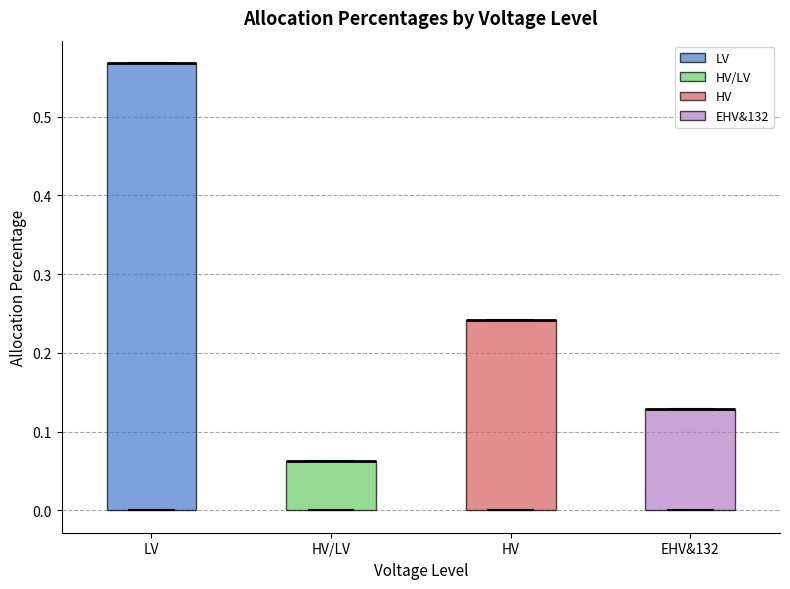

Where is the lower edge of the box for HV/LV on the y-axis? The values are not printed on the chart, so give them approximately, as read against the axis.

0.00